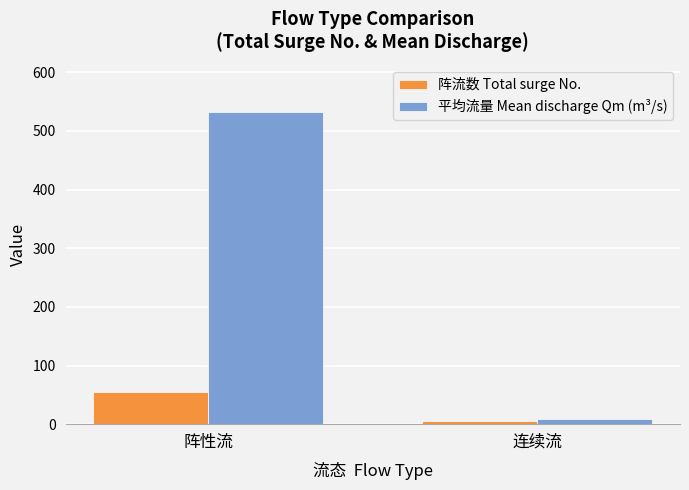

Count the number of data series in this chart.

2